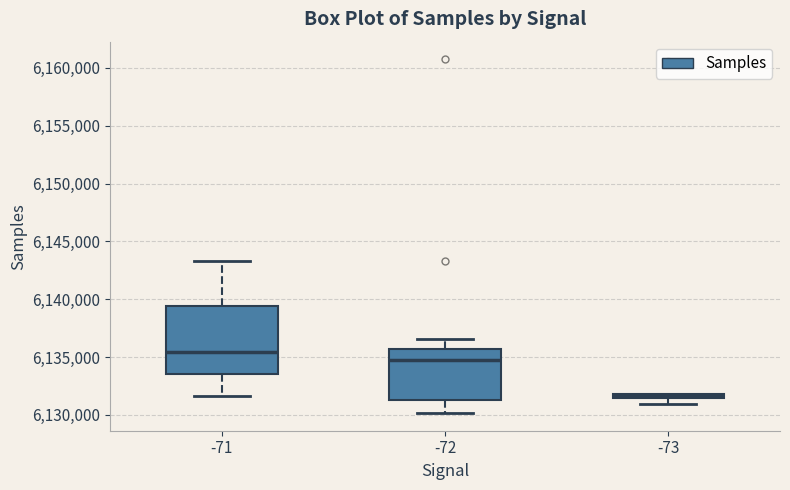

Which box is the tallest, from its lower edge to its upper edge?

-71